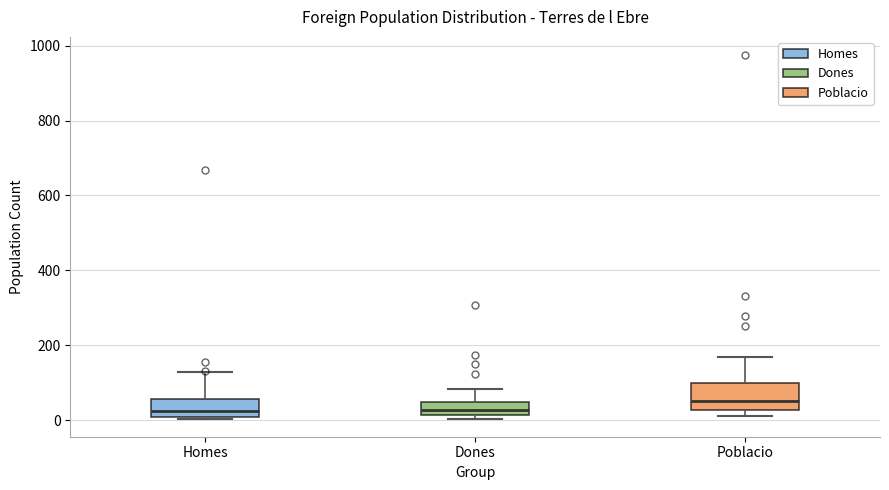

Which box is the tallest, from its lower edge to its upper edge?

Poblacio